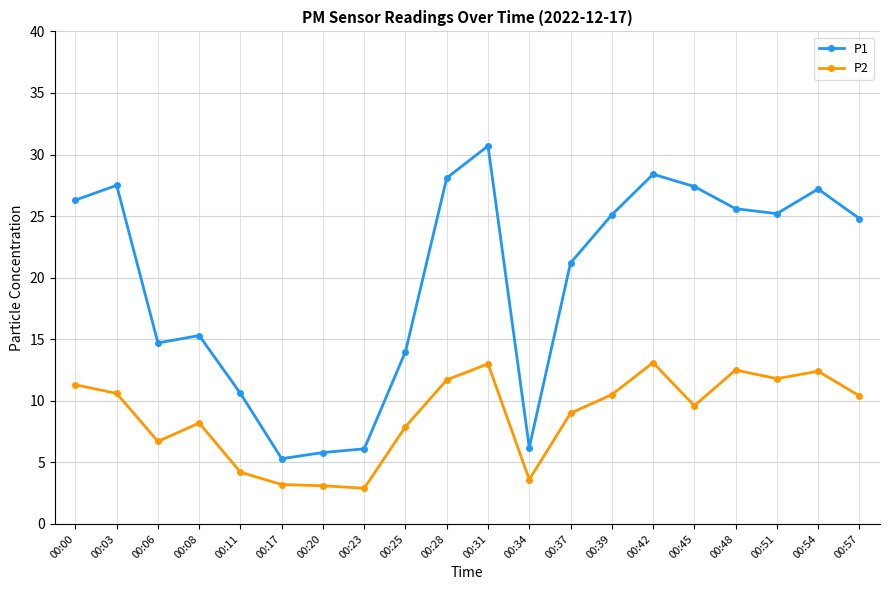

How many data points does each series have?

20